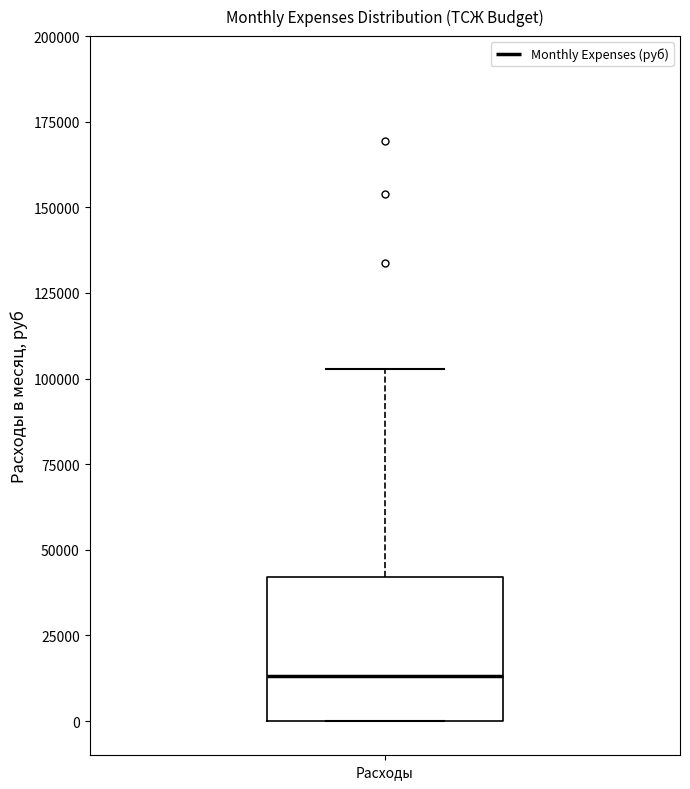

Read this box plot against the y-axis: the position of the median line, the range covered by the box, and the ends of both whiskers. The values are not printed on the chart, so give them approximately, as read against the axis.

median 15000, box 0 to 40000, whiskers 0 to 105000